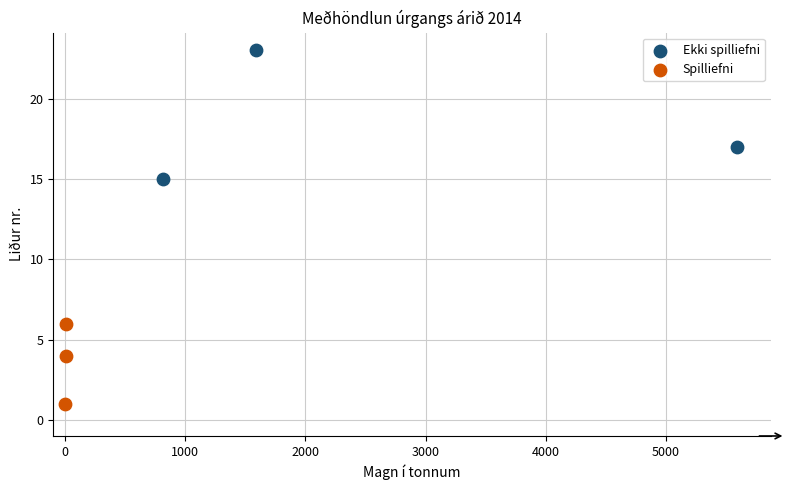

Which series has the widest spread of Y values?

Ekki spilliefni